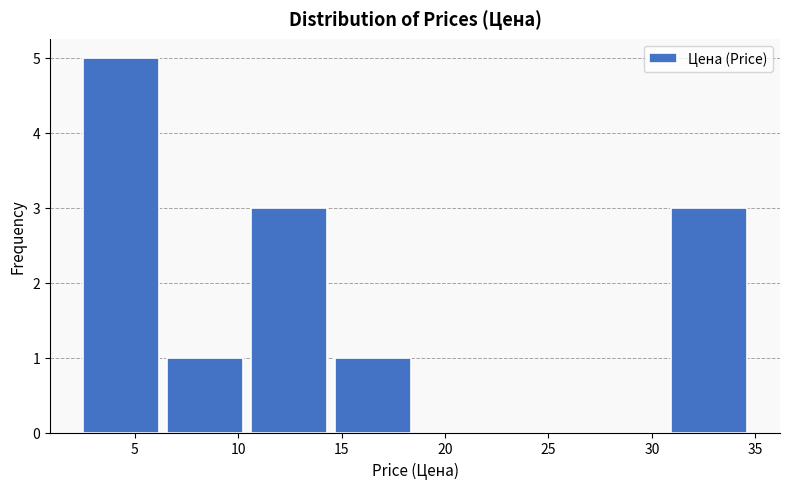

Reading left to right, list every bar in this chart as the range it spans on the x-axis followed by its height. Neither the bar edges nor the heights are printed on the chart, so give them approximately, as read against the axes.

2.5 to 6.5: 5
6.5 to 10.5: 1
10.5 to 14.5: 3
14.5 to 19.0: 1
19.0 to 23.0: 0
23.0 to 27.0: 0
27.0 to 31.0: 0
31.0 to 35.0: 3